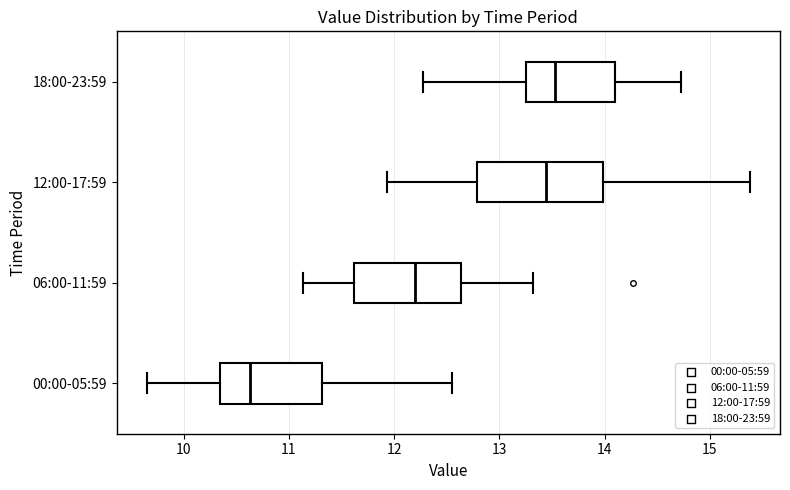

Reading bottom to top, transcribe this box plot: for each box, give where its median line is, the range the box spans, and where its two whiskers end, as read against the x-axis. The values are not printed on the chart, so give them approximately, as read against the axis.

00:00-05:59: median 10.6, box 10.3 to 11.3, whiskers 9.7 to 12.6
06:00-11:59: median 12.2, box 11.6 to 12.6, whiskers 11.1 to 13.3
12:00-17:59: median 13.4, box 12.8 to 14.0, whiskers 11.9 to 15.4
18:00-23:59: median 13.5, box 13.3 to 14.1, whiskers 12.3 to 14.7